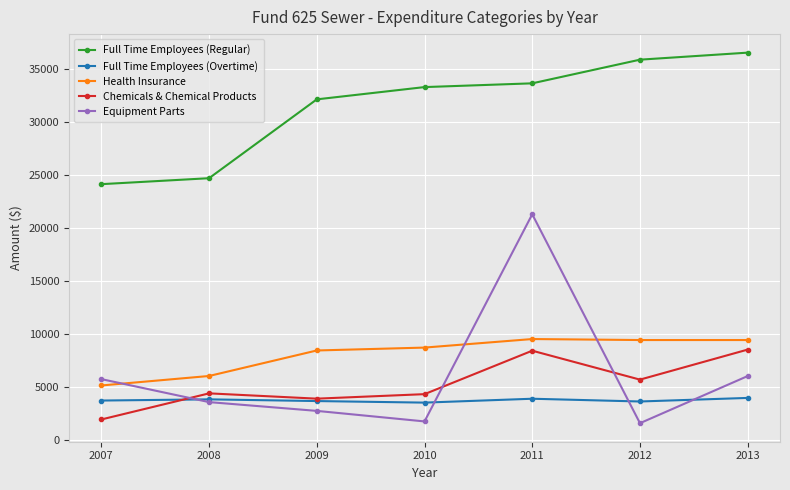

True or false: Full Time Employees (Overtime) has more than 2 interior local peaks.

False